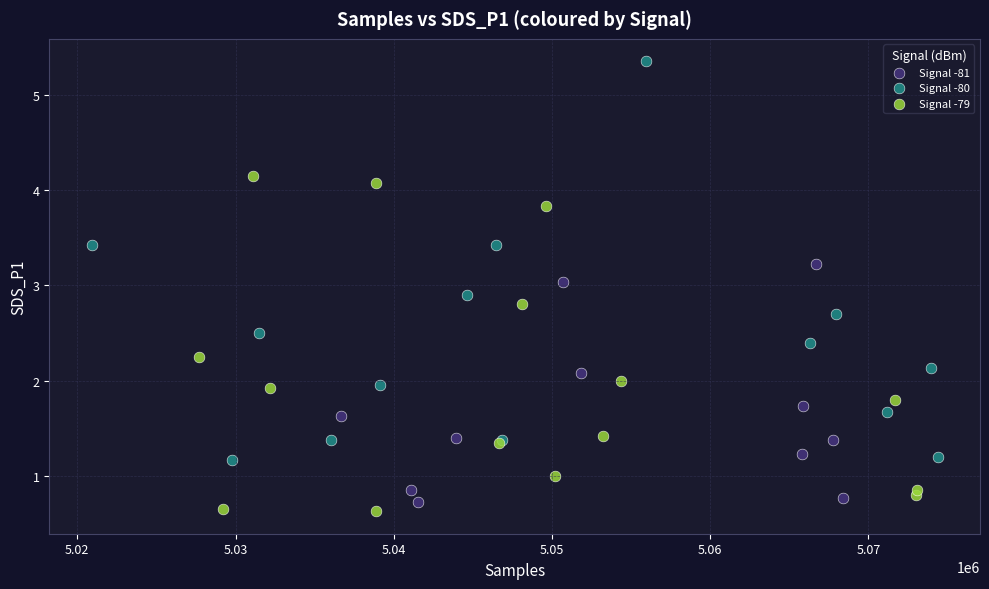

Which series has the widest spread of Y values?

Signal -80